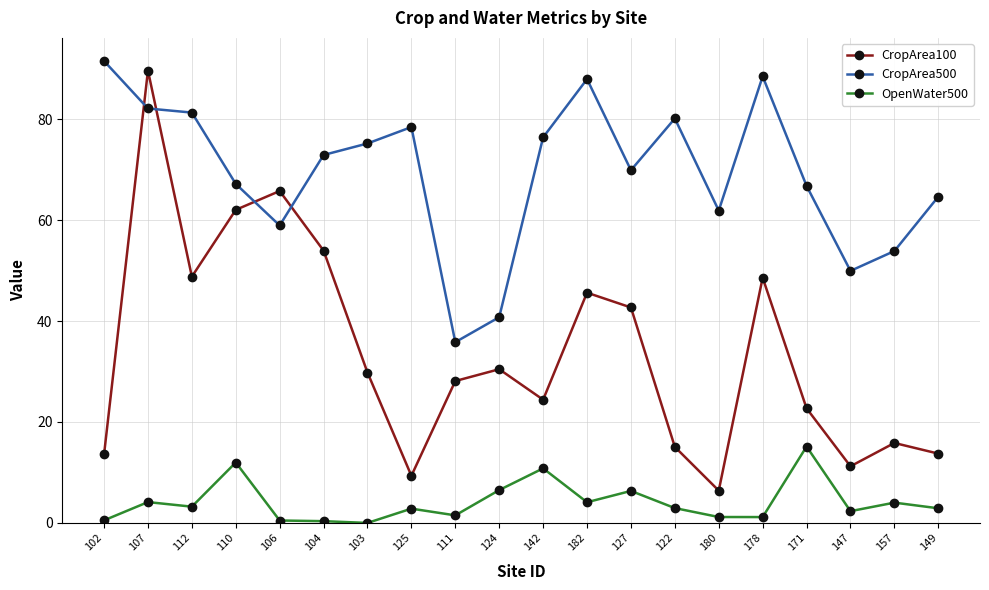

True or false: OpenWater500 and CropArea500 cross at least once.

False